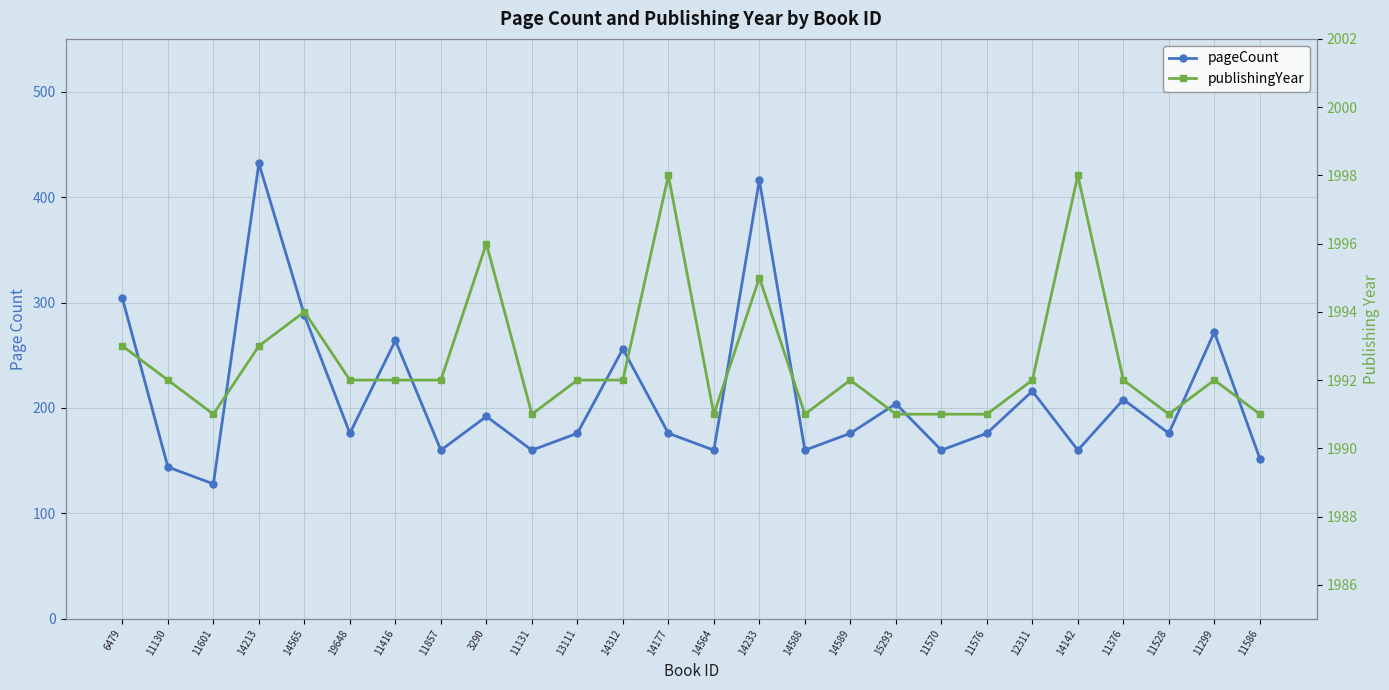

At how many categories does at least one series exceed 1489?

26